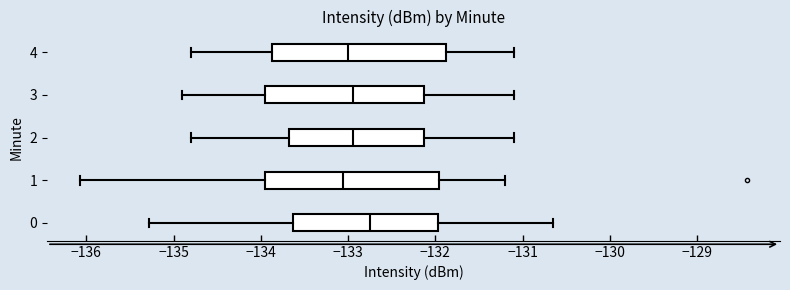

Which box has the furthest to the right median line?

0